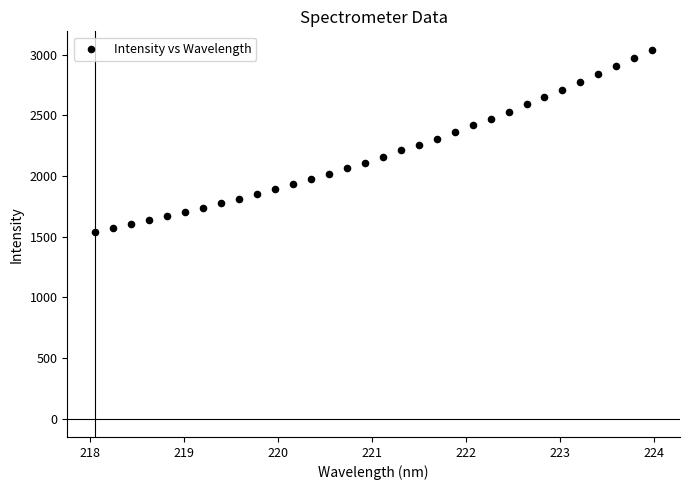

What is the range of Y values (max minus min)?

1499.2